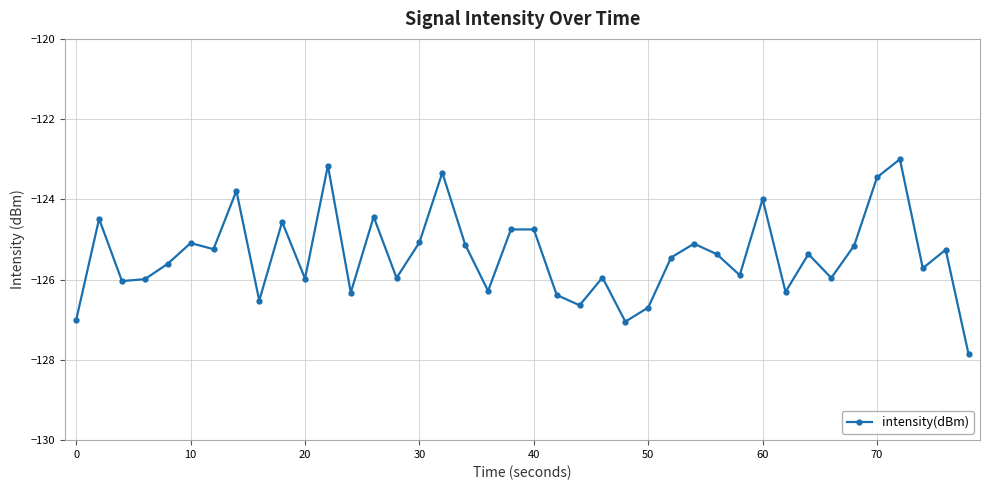

What is the value of the 26th point from the left?

-126.7